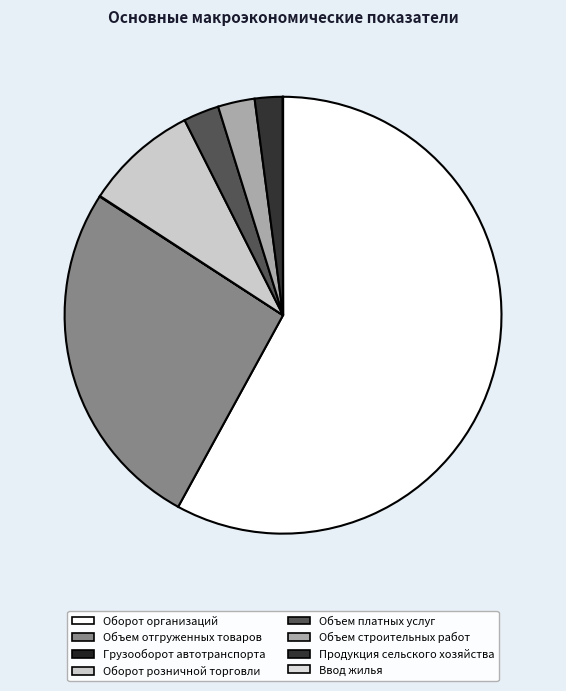

To the nearest percent, what is the difference between the largest and smallest slice percentages?

58%